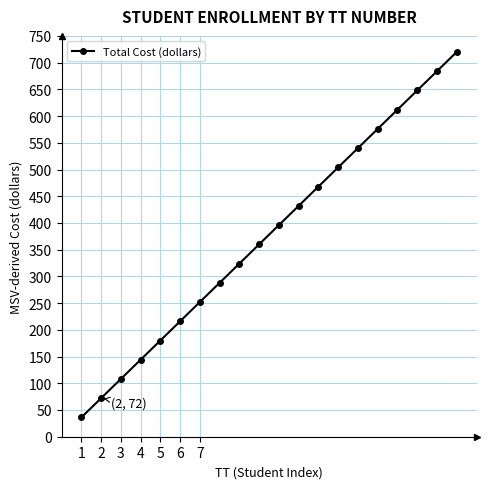

True or false: the data has more than 1 interior local peaks.

False